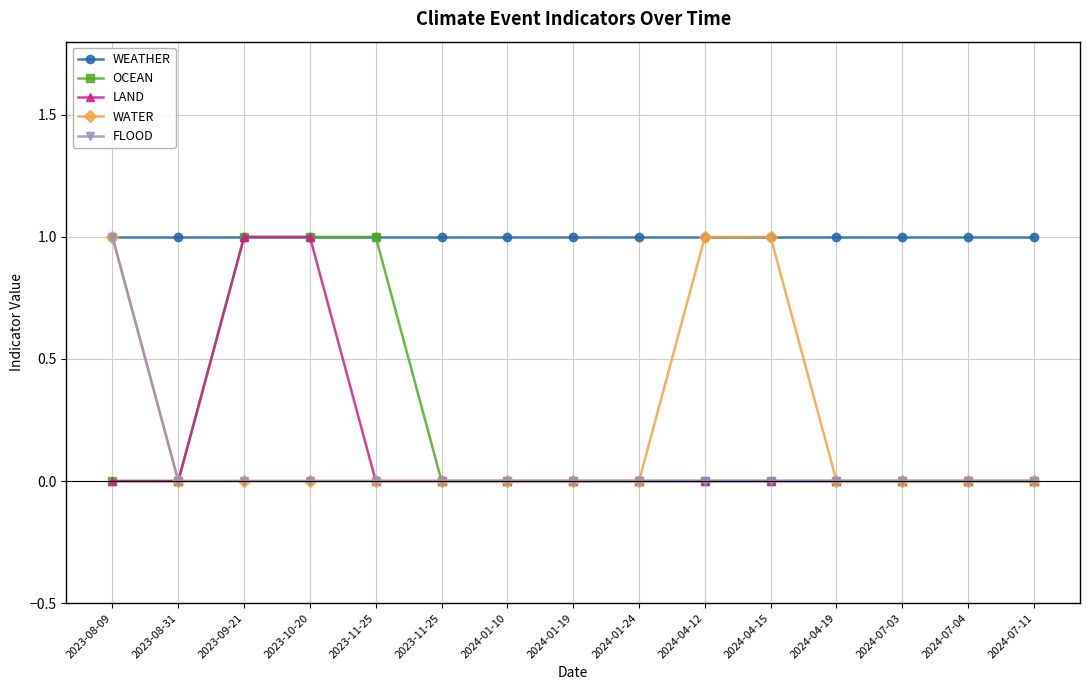

Reading right to left, extract all data points from this chart.

WEATHER: 1	1	1	1	1	1	1	1	1	1	1	1	1	1	1
OCEAN: 0	0	0	0	0	0	0	0	0	0	1	1	1	0	0
LAND: 0	0	0	0	0	0	0	0	0	0	0	1	1	0	0
WATER: 0	0	0	0	1	1	0	0	0	0	0	0	0	0	1
FLOOD: 0	0	0	0	0	0	0	0	0	0	0	0	0	0	1